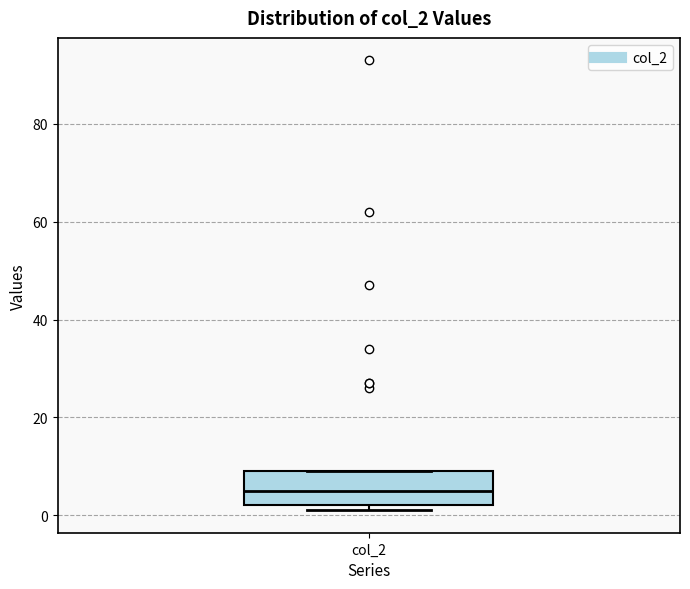

Where is the upper edge of the box for col_2 on the y-axis? The values are not printed on the chart, so give them approximately, as read against the axis.

10